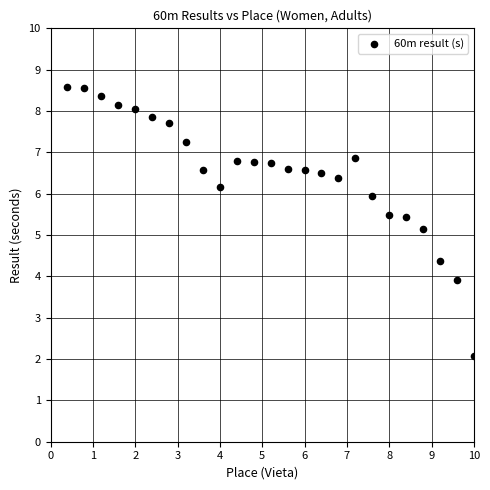

What Y value in the scatter plot is closest to 5?

5.2